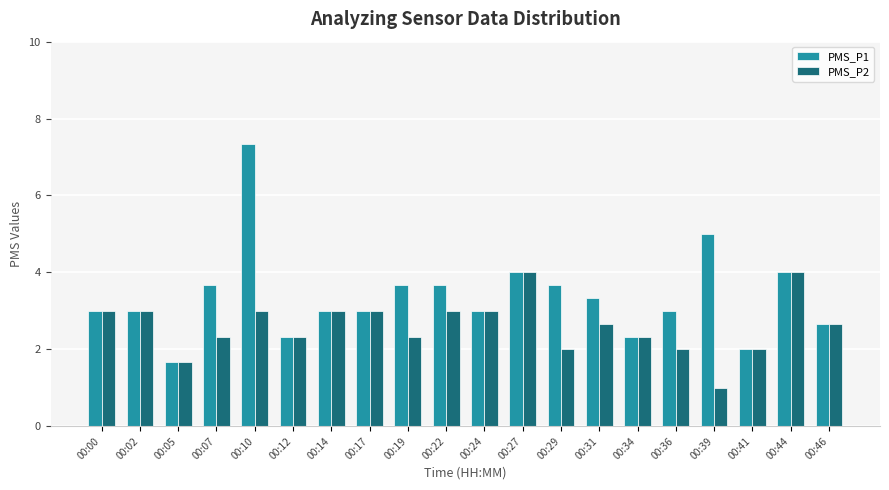

Count the number of categories in the chart.

20